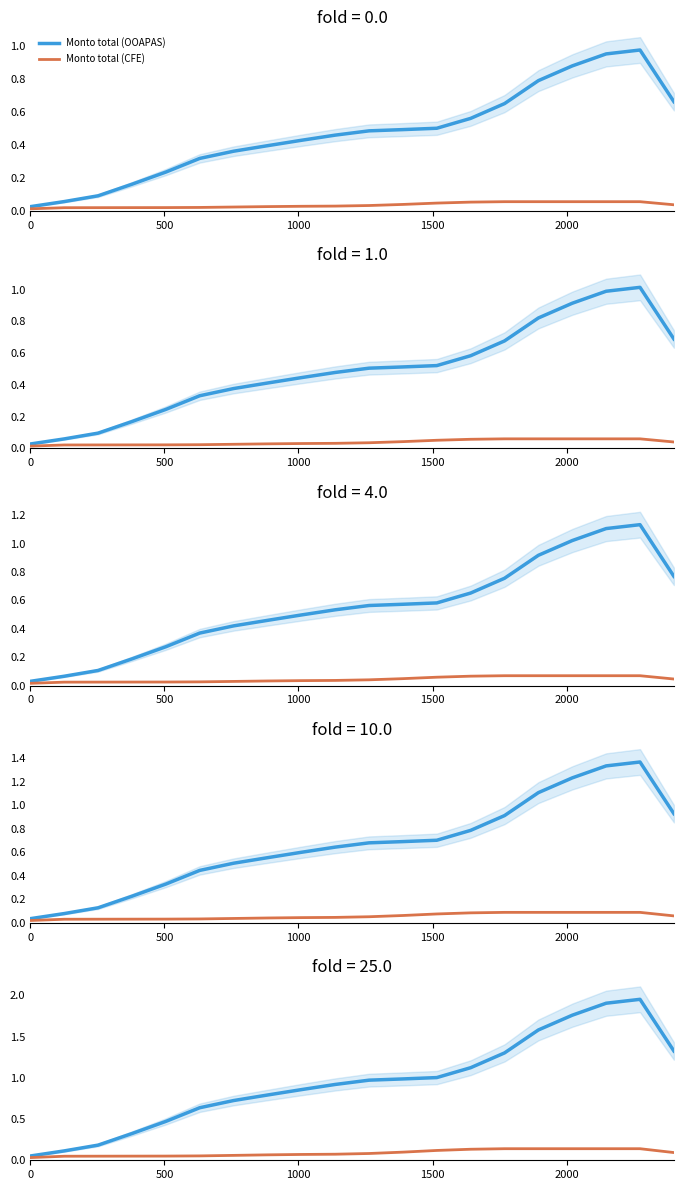

The value of Monto total (CFE) at 500 is 0.0. True or false?

True